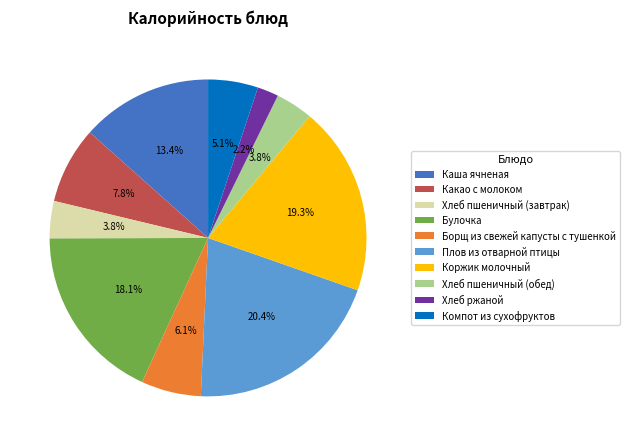

What is the ratio of the value at Каша ячненая to the value at Компот из сухофруктов?

2.6